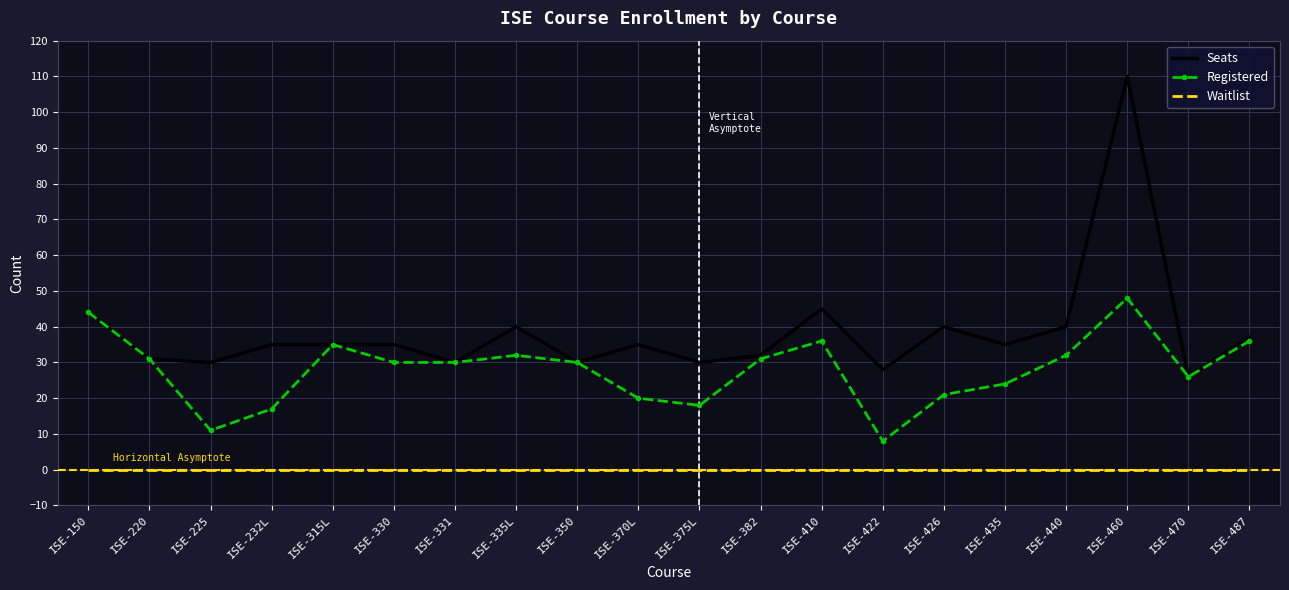

Reading left to right, transcribe all the data shown in this chart.

Seats: ISE-150=44	ISE-220=31	ISE-225=30	ISE-232L=35	ISE-315L=35	ISE-330=35	ISE-331=30	ISE-335L=40	ISE-350=30	ISE-370L=35	ISE-375L=30	ISE-382=32	ISE-410=45	ISE-422=28	ISE-426=40	ISE-435=35	ISE-440=40	ISE-460=110	ISE-470=26	ISE-487=37
Registered: ISE-150=44	ISE-220=31	ISE-225=11	ISE-232L=17	ISE-315L=35	ISE-330=30	ISE-331=30	ISE-335L=32	ISE-350=30	ISE-370L=20	ISE-375L=18	ISE-382=31	ISE-410=36	ISE-422=8	ISE-426=21	ISE-435=24	ISE-440=32	ISE-460=48	ISE-470=26	ISE-487=36
Waitlist: ISE-150=0	ISE-220=0	ISE-225=0	ISE-232L=0	ISE-315L=0	ISE-330=0	ISE-331=0	ISE-335L=0	ISE-350=0	ISE-370L=0	ISE-375L=0	ISE-382=0	ISE-410=0	ISE-422=0	ISE-426=0	ISE-435=0	ISE-440=0	ISE-460=0	ISE-470=0	ISE-487=0